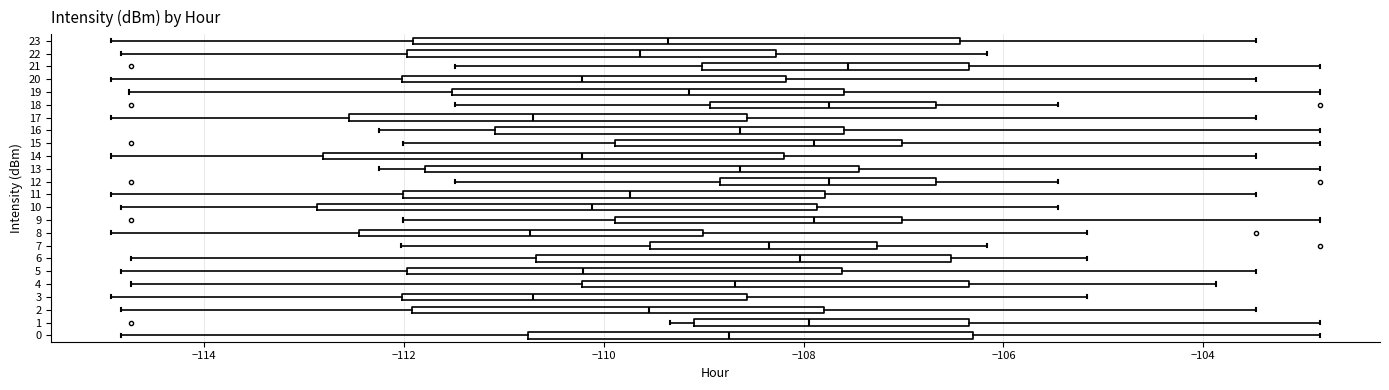

Reading bottom to top, transcribe this box plot: for each box, give where its median line is, the range the box spans, and where its two whiskers end, as read against the x-axis. The values are not printed on the chart, so give them approximately, as read against the axis.

0: median -108.8, box -110.8 to -106.4, whiskers -114.8 to -102.8
1: median -108.0, box -109.0 to -106.4, whiskers -109.4 to -102.8
2: median -109.6, box -112.0 to -107.8, whiskers -114.8 to -103.4
3: median -110.8, box -112.0 to -108.6, whiskers -115.0 to -105.2
4: median -108.6, box -110.2 to -106.4, whiskers -114.8 to -103.8
5: median -110.2, box -112.0 to -107.6, whiskers -114.8 to -103.4
6: median -108.0, box -110.6 to -106.6, whiskers -114.8 to -105.2
7: median -108.4, box -109.6 to -107.2, whiskers -112.0 to -106.2
8: median -110.8, box -112.4 to -109.0, whiskers -115.0 to -105.2
9: median -107.8, box -109.8 to -107.0, whiskers -112.0 to -102.8
10: median -110.2, box -112.8 to -107.8, whiskers -114.8 to -105.4
11: median -109.8, box -112.0 to -107.8, whiskers -115.0 to -103.4
12: median -107.8, box -108.8 to -106.6, whiskers -111.4 to -105.4
13: median -108.6, box -111.8 to -107.4, whiskers -112.2 to -102.8
14: median -110.2, box -112.8 to -108.2, whiskers -115.0 to -103.4
15: median -107.8, box -109.8 to -107.0, whiskers -112.0 to -102.8
16: median -108.6, box -111.0 to -107.6, whiskers -112.2 to -102.8
17: median -110.8, box -112.6 to -108.6, whiskers -115.0 to -103.4
18: median -107.8, box -109.0 to -106.6, whiskers -111.4 to -105.4
19: median -109.2, box -111.6 to -107.6, whiskers -114.8 to -102.8
20: median -110.2, box -112.0 to -108.2, whiskers -115.0 to -103.4
21: median -107.6, box -109.0 to -106.4, whiskers -111.4 to -102.8
22: median -109.6, box -112.0 to -108.2, whiskers -114.8 to -106.2
23: median -109.4, box -112.0 to -106.4, whiskers -115.0 to -103.4